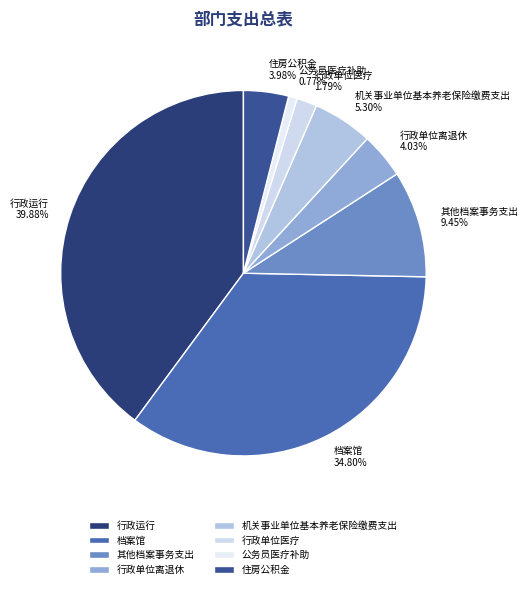

Which category has the biggest portion of the pie?

行政运行